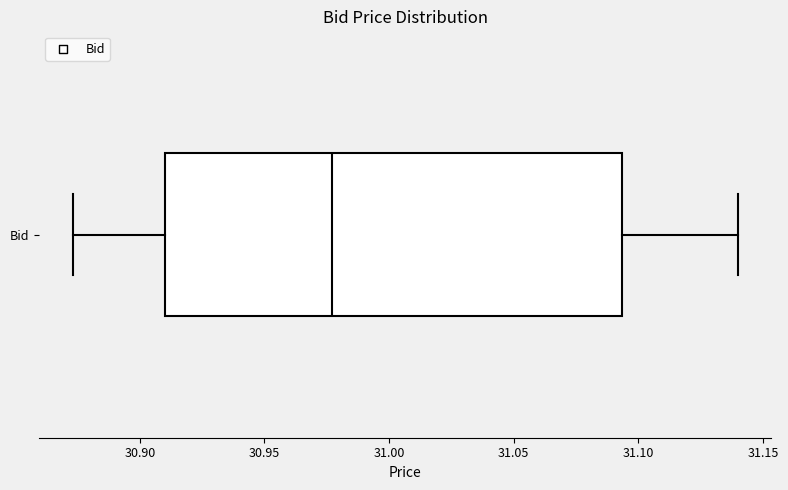

Read this box plot against the x-axis: the position of the median line, the range covered by the box, and the ends of both whiskers. The values are not printed on the chart, so give them approximately, as read against the axis.

median 30.975, box 30.910 to 31.095, whiskers 30.875 to 31.140